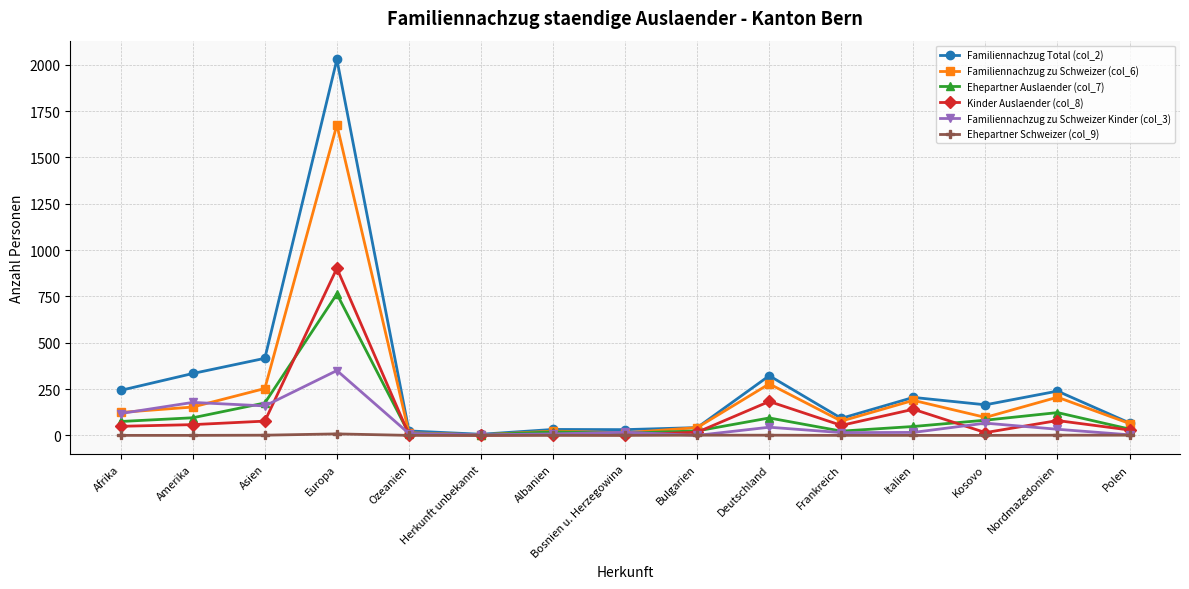

What is the label of the 7th point from the left?

Albanien